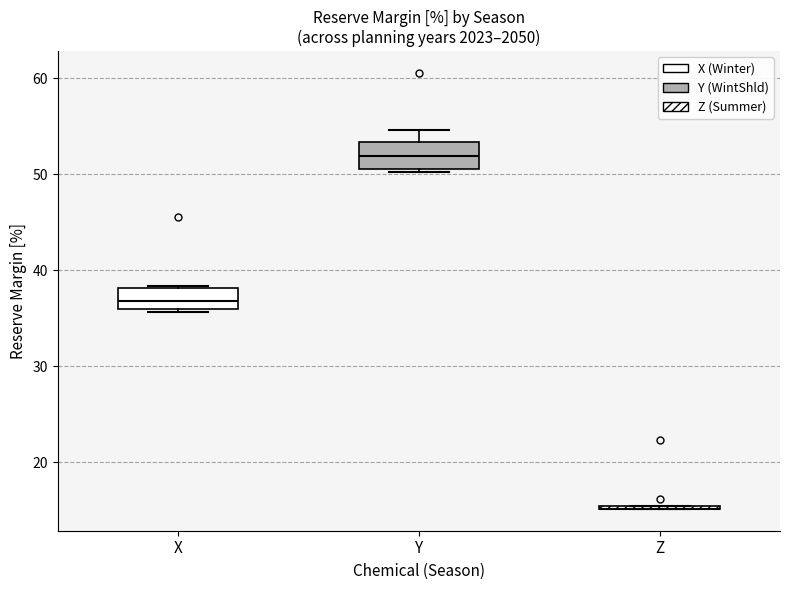

Reading left to right, read every box against the y-axis: the position of its median line, the range the box covers, and the ends of its whiskers. The values are not printed on the chart, so give them approximately, as read against the axis.

X: median 37, box 36 to 38, whiskers 36 (just below the box's lower edge) to 38
Y: median 52, box 51 to 53, whiskers 50 to 55
Z: box collapsed to a line at 15, whiskers 15 to 15